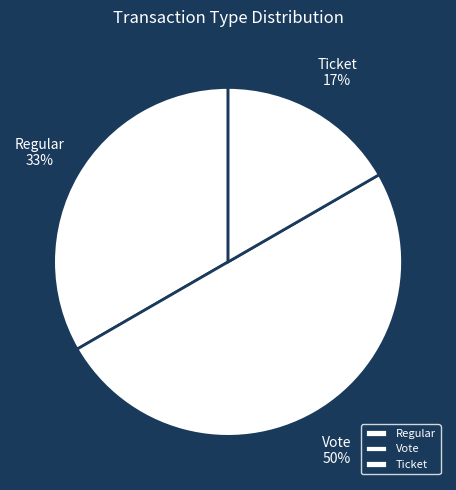

To the nearest percent, what is the average slice percentage?

33%